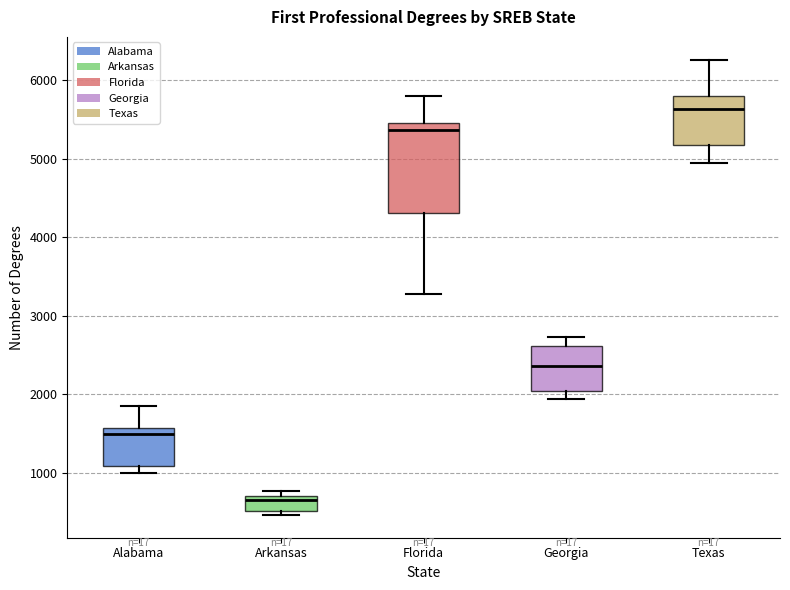

Where does the lower whisker of the box for Georgia end on the y-axis? The values are not printed on the chart, so give them approximately, as read against the axis.

1900